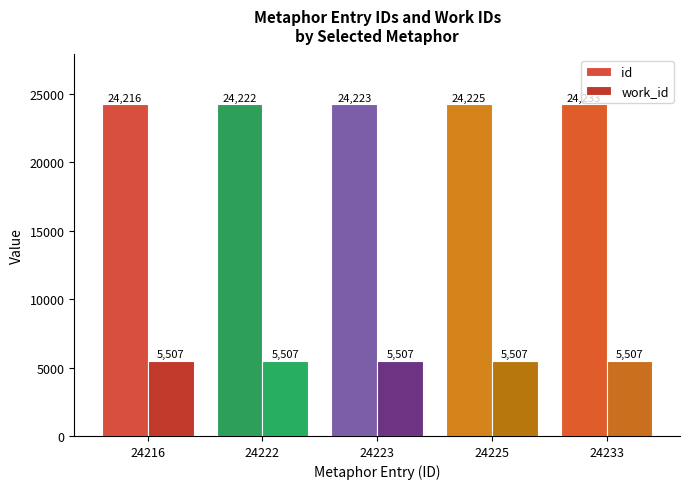

What is the total value across all series at 24233?

29740